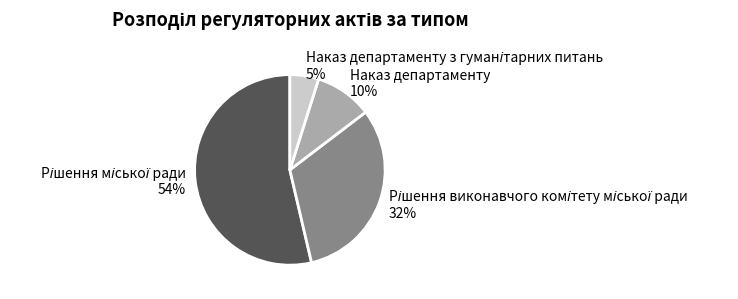

Does Наказ департаменту represent more than half of the total?

No